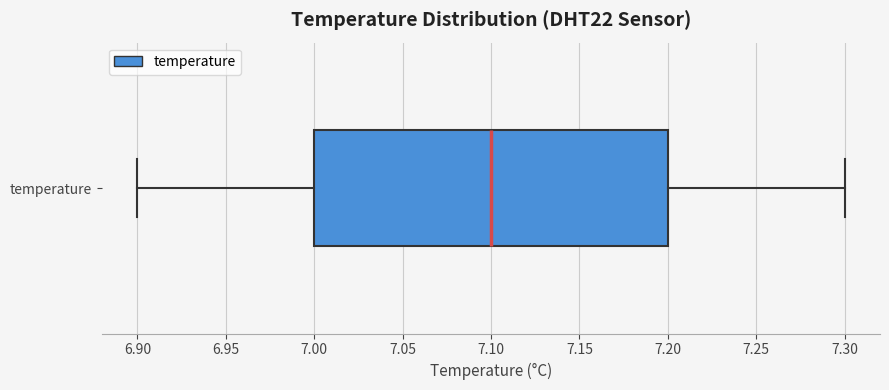

Where is the left edge of the box for temperature on the x-axis? The values are not printed on the chart, so give them approximately, as read against the axis.

7.0